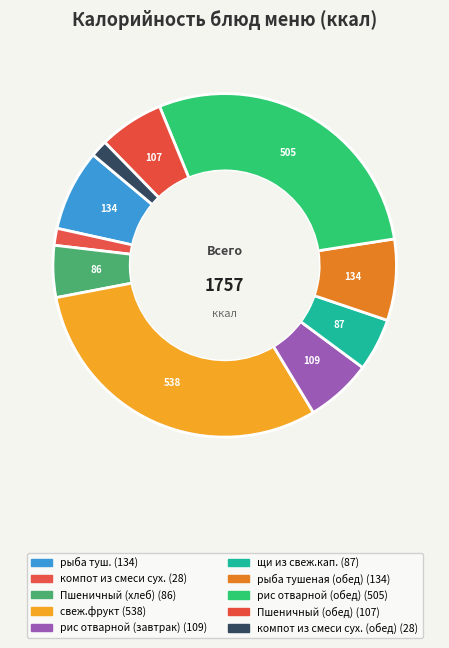

How many segments does this pie chart have?

10